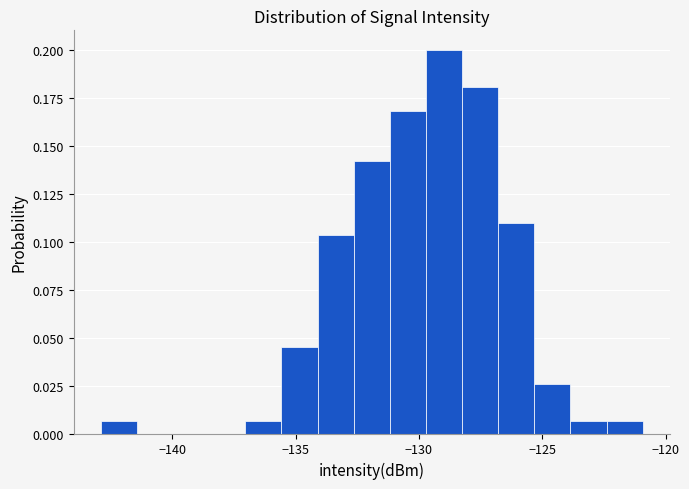

Read against the x-axis, roughly where is the centre of the tallest bar?

-129.0